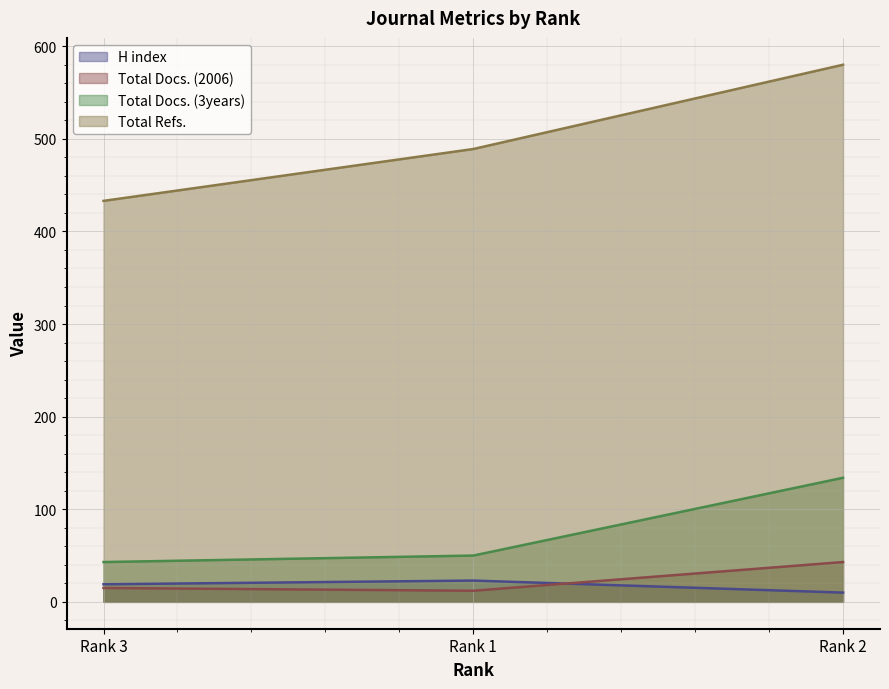

True or false: Total Docs. (2006) has a value of 24 at Rank 3.

False